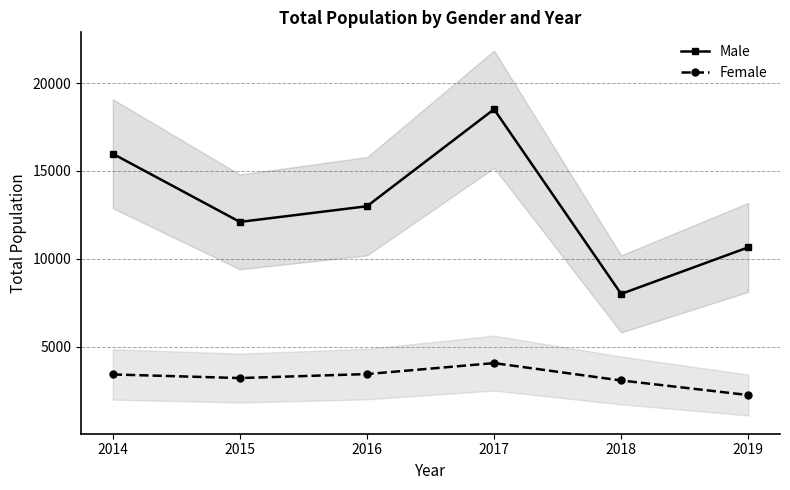

True or false: Female and Male cross at least once.

False